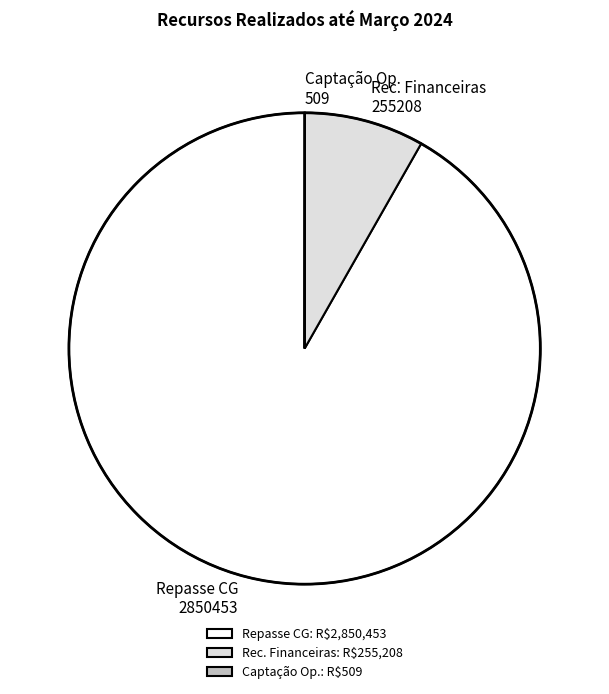

Between Rec. Financeiras 255208 and Repasse CG 2850453, which is larger?

Repasse CG 2850453